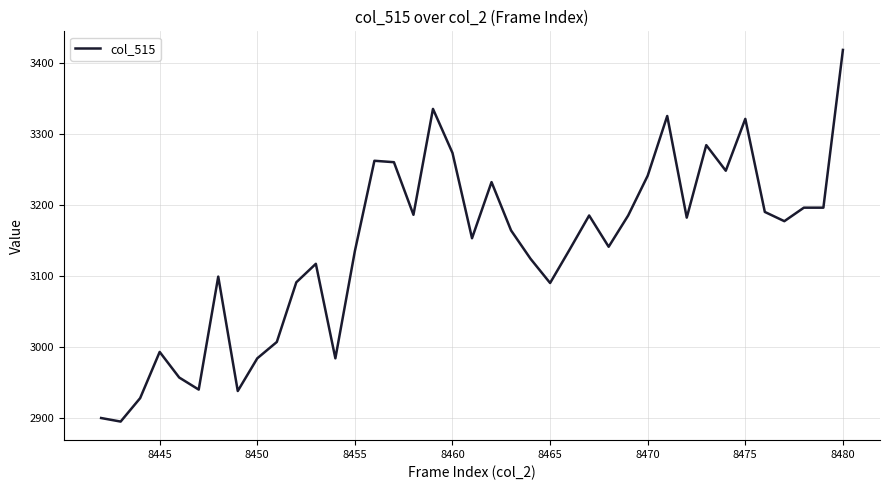

What is the maximum value shown in the chart?

3418